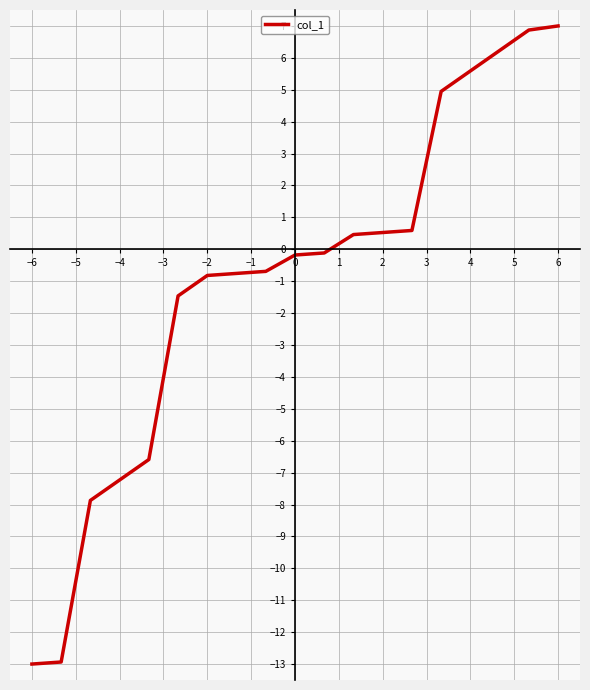

What is the minimum value shown in the chart?

-13.0